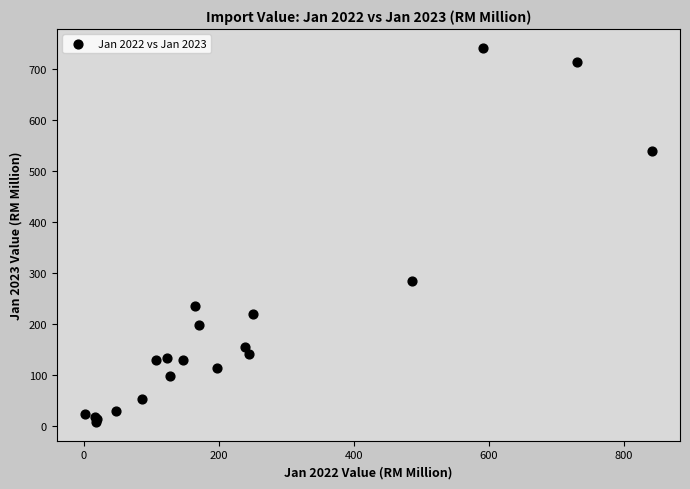

What Y value in the scatter plot is closest to 373?

282.7